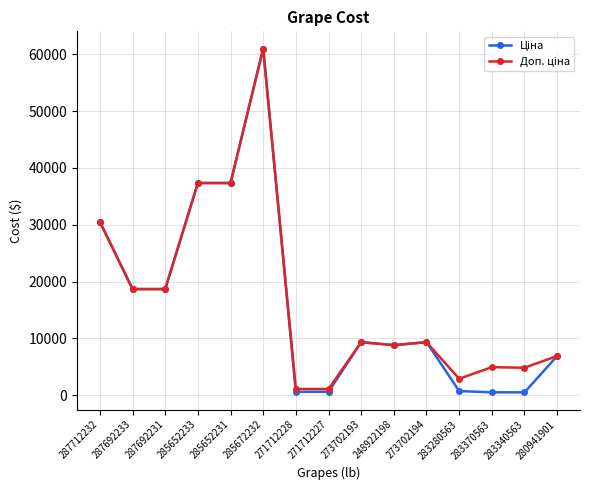

What is the maximum value shown in the chart?

61024.7